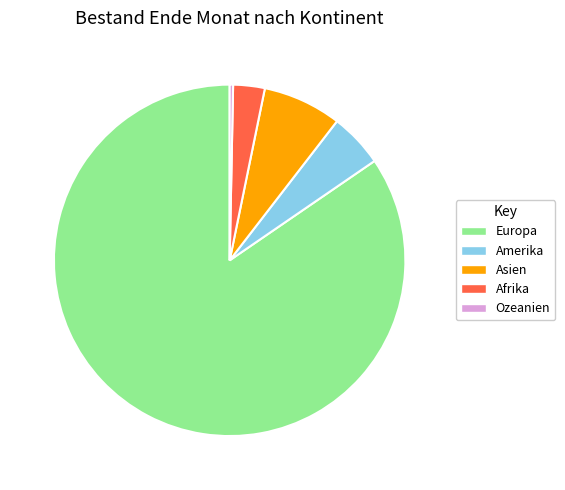

Is there a majority slice in this chart?

Yes